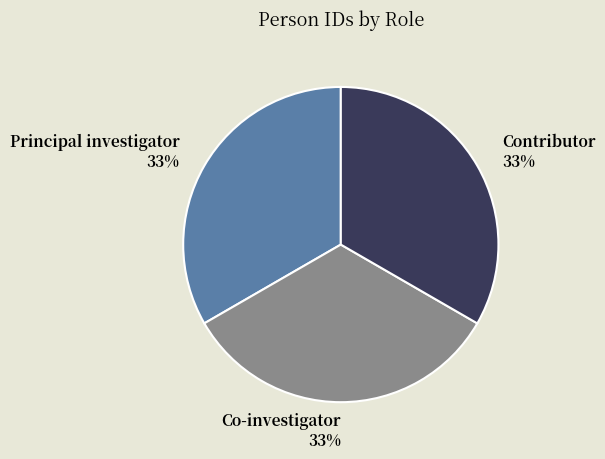

How many segments does this pie chart have?

3